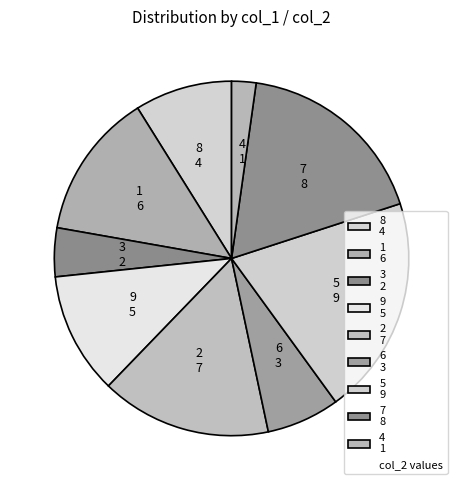

Is the sum of 8 and 6 greater than half?

No